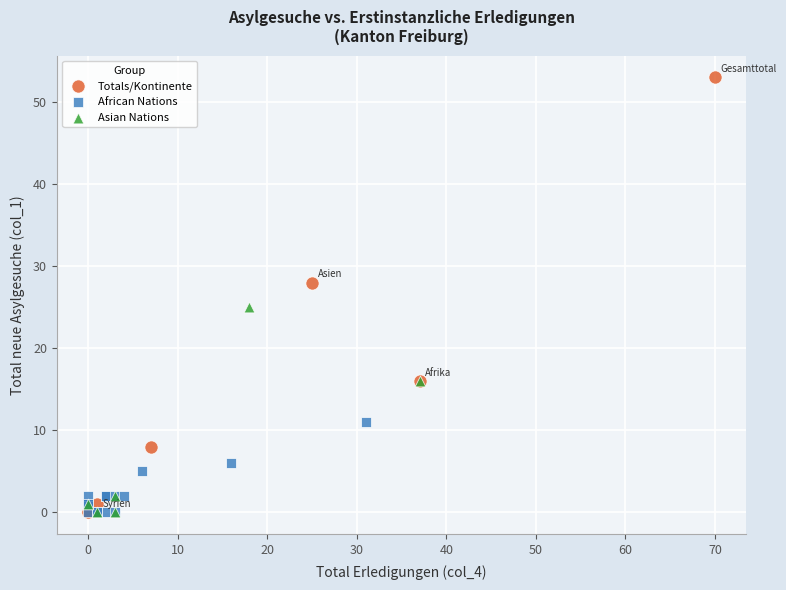

What are all the series names shown in the legend?

Totals/Kontinente, African Nations, Asian Nations